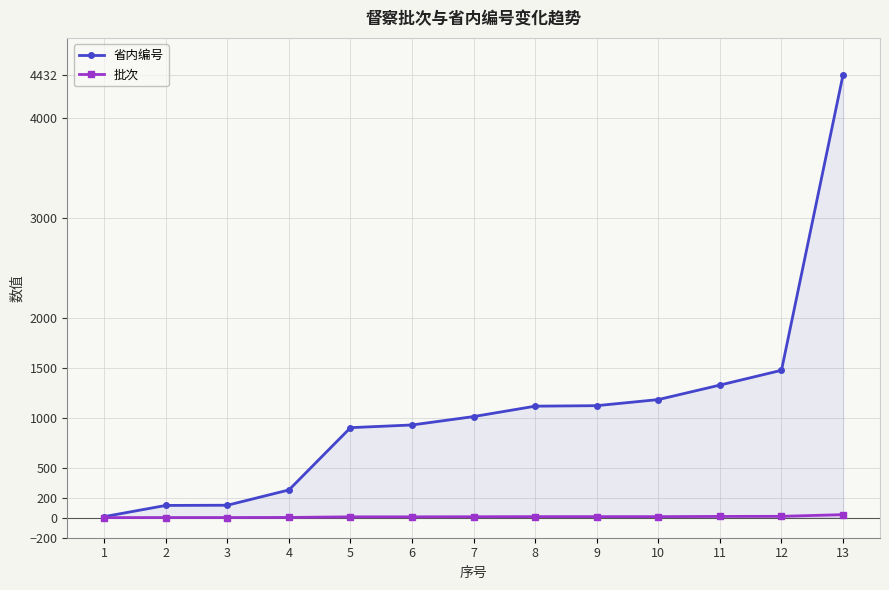

What is the value of the 批次 point at the 7th from the left?

10